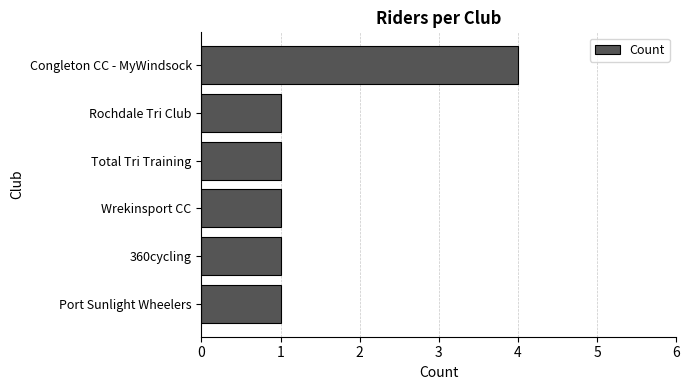

Is it true that the value at Total Tri Training is 1?

True